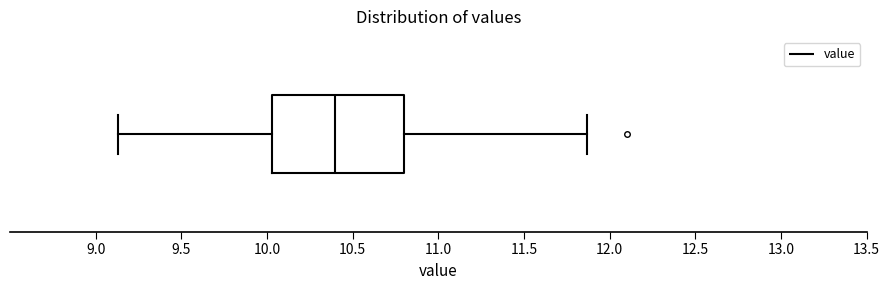

Read this box plot against the x-axis: the position of the median line, the range covered by the box, and the ends of both whiskers. The values are not printed on the chart, so give them approximately, as read against the axis.

median 10.40, box 10.05 to 10.80, whiskers 9.15 to 11.85